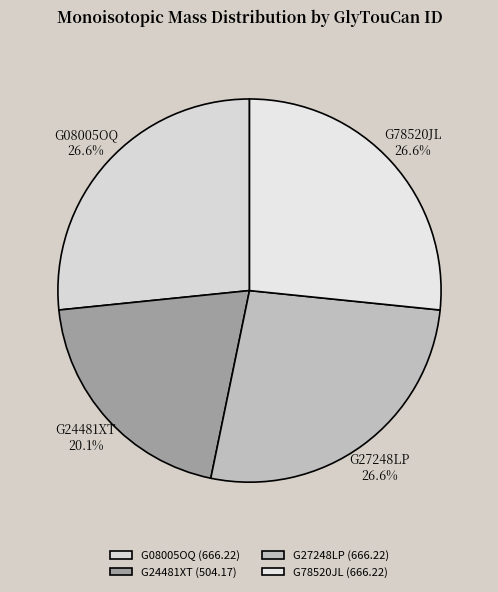

Is it true that G78520JL is 27% of the pie?

True